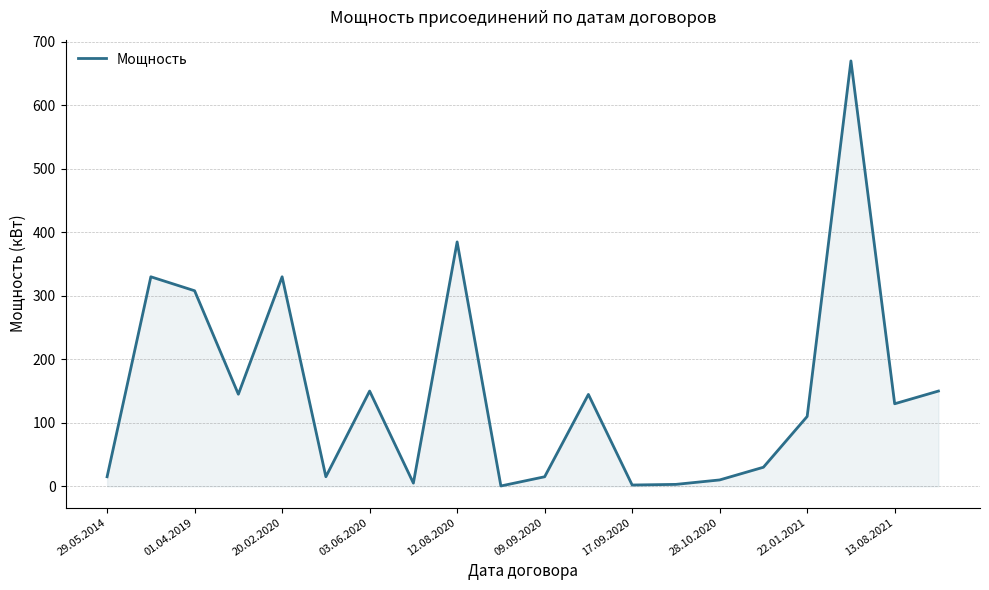

What is the greatest value displayed?

670.0